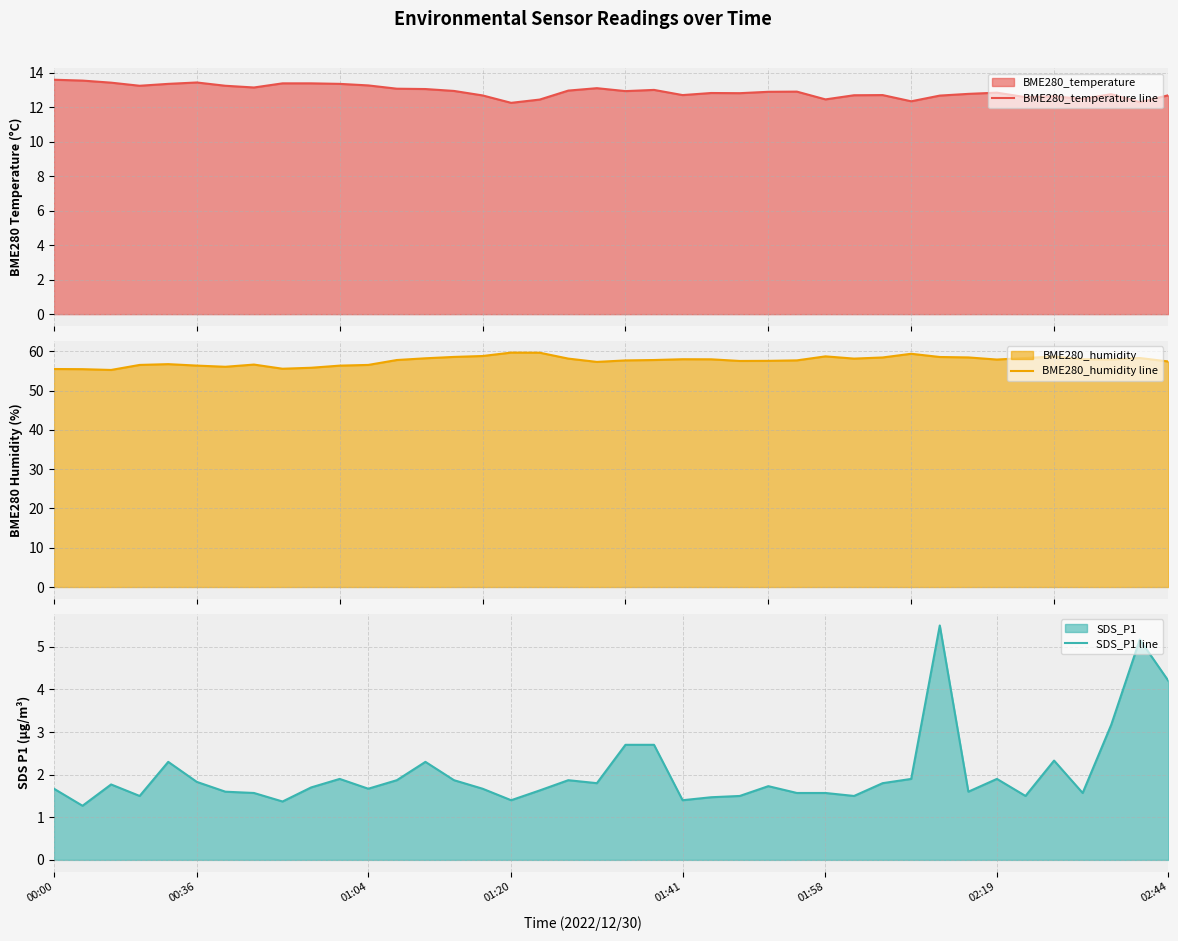

In SDS_P1 line, how many points are lower than both neighbors (excluding endpoints)?

11